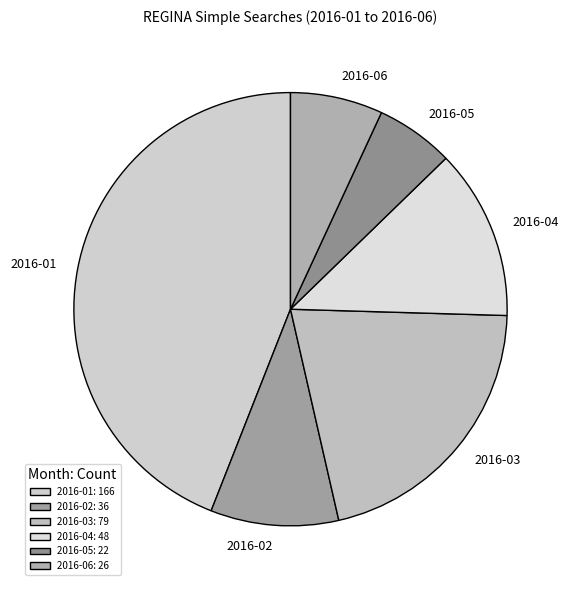

Is 2016-03 the majority of the pie?

No